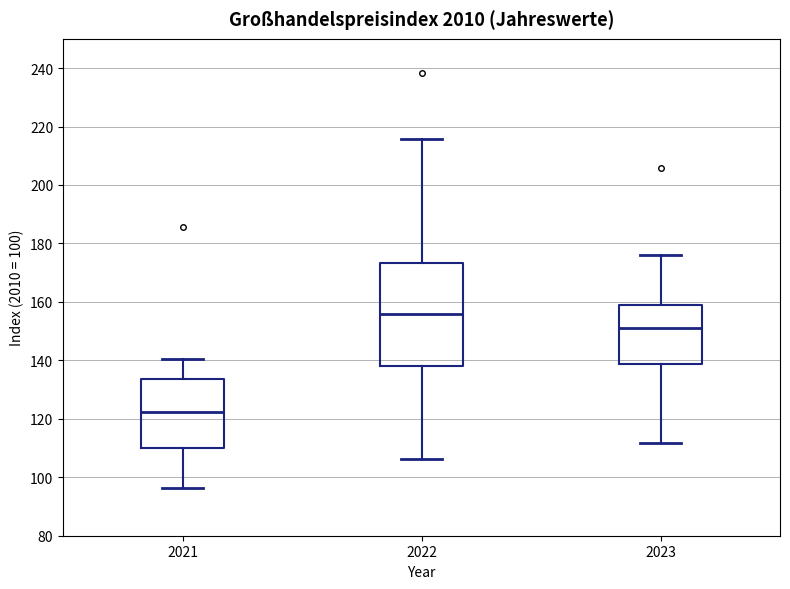

Reading left to right, transcribe this box plot: for each box, give where its median line is, the range the box spans, and where its two whiskers end, as read against the y-axis. The values are not printed on the chart, so give them approximately, as read against the axis.

2021: median 122, box 110 to 134, whiskers 96 to 140
2022: median 156, box 138 to 174, whiskers 106 to 216
2023: median 150, box 138 to 160, whiskers 112 to 176